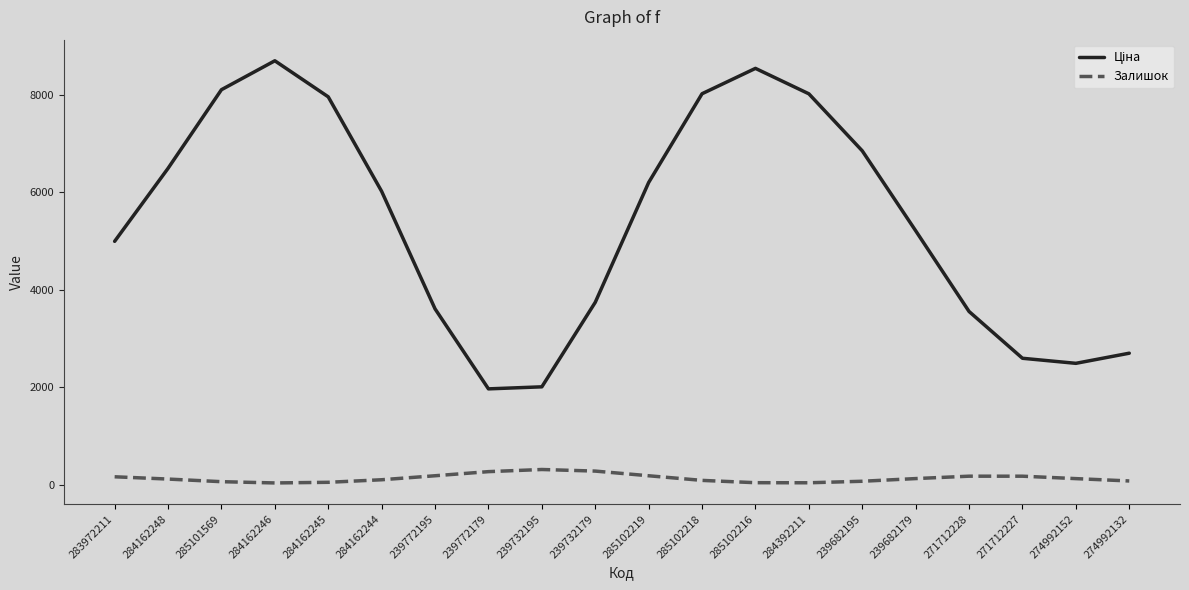

What is the difference between the maximum and minimum values in the Залишок series?

275.9